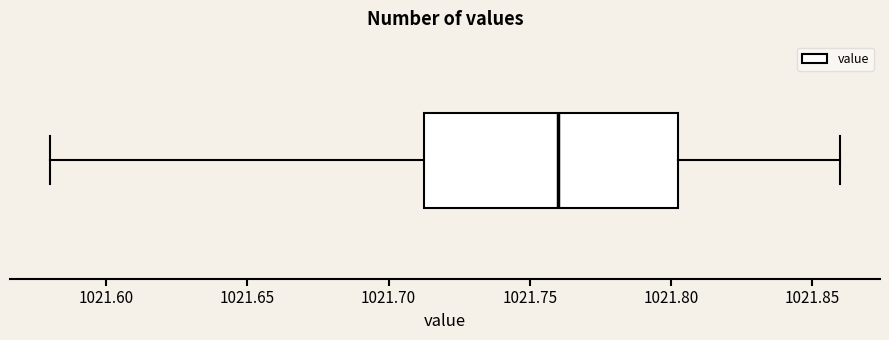

Where is the left edge of the box on the x-axis? The values are not printed on the chart, so give them approximately, as read against the axis.

1021.715